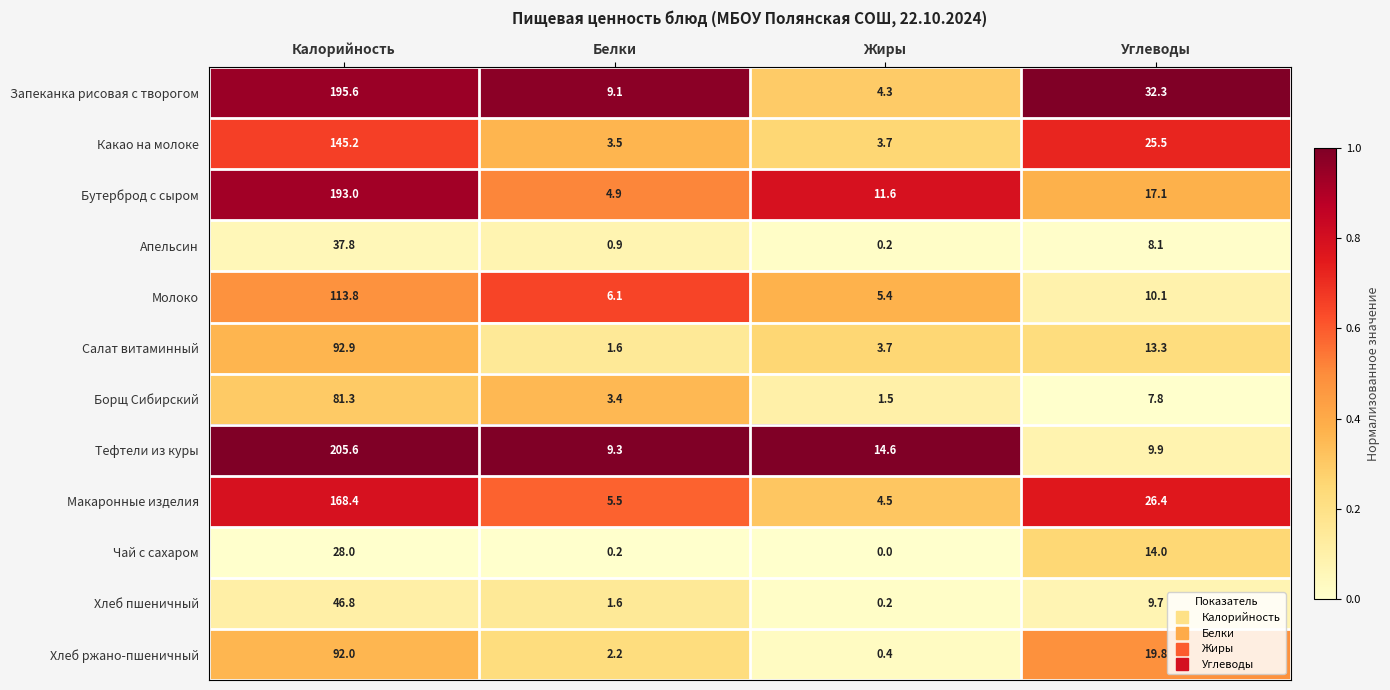

Rank the series by their maximum value, from highest to lowest.

Тефтели из куры, Запеканка рисовая с творогом, Бутерброд с сыром, Макаронные изделия, Какао на молоке, Молоко, Салат витаминный, Хлеб ржано-пшеничный, Борщ Сибирский, Хлеб пшеничный, Апельсин, Чай с сахаром